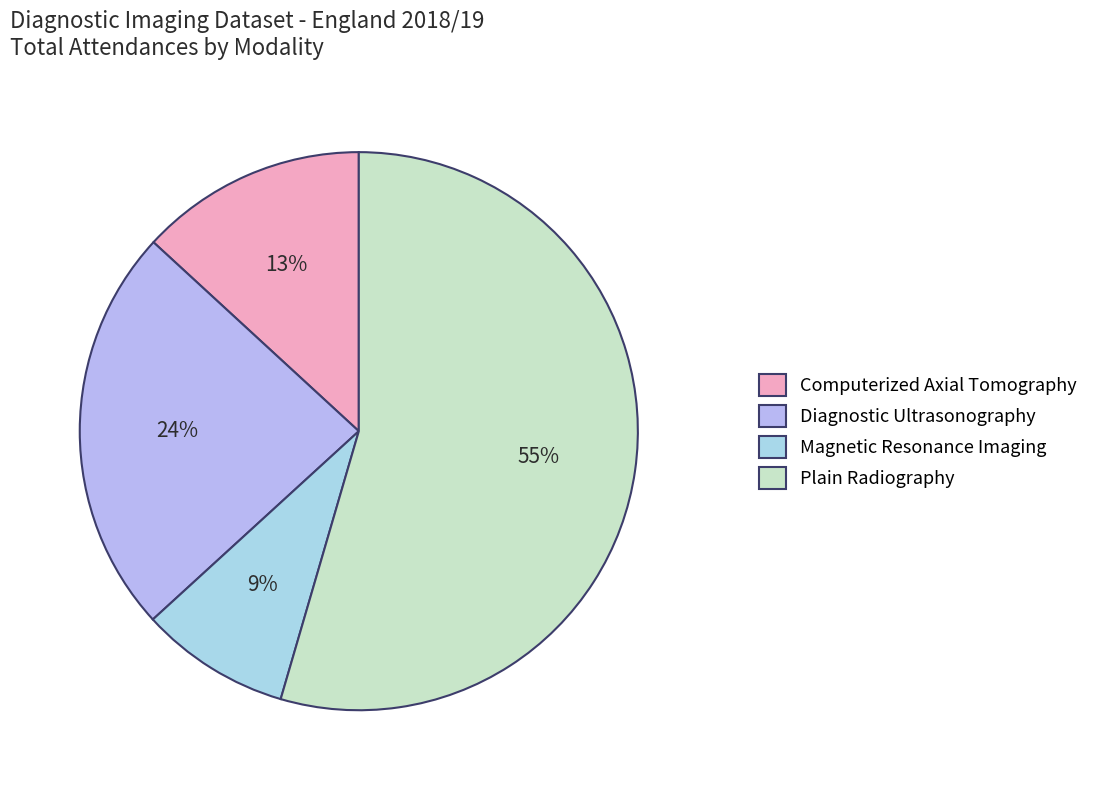

Does Plain Radiography account for over 50% of the chart?

Yes